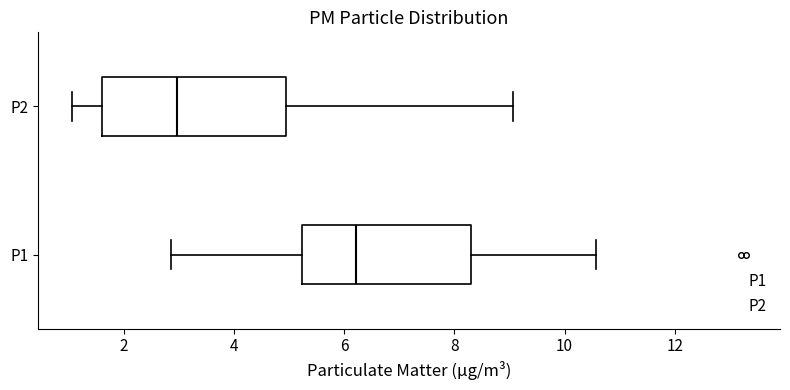

Which box has the furthest to the left median line?

P2